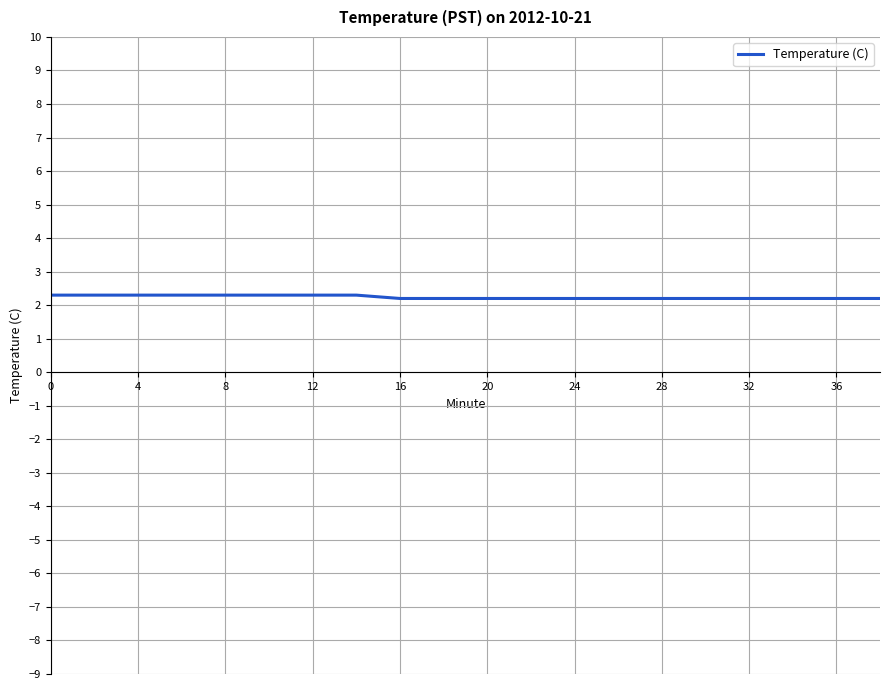

What is the maximum value shown in the chart?

2.3